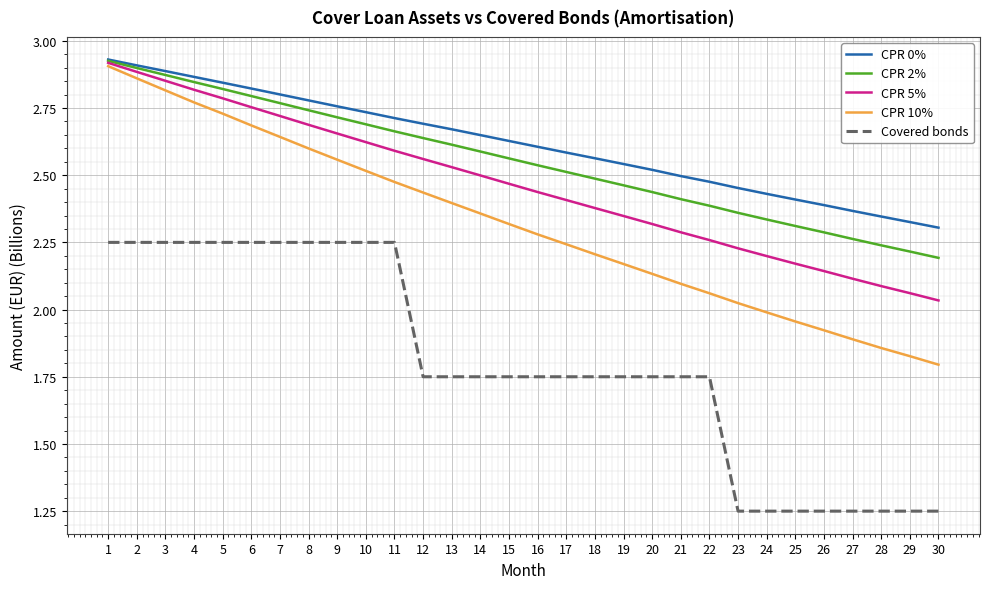

At how many categories does at least one series exceed 2?

30